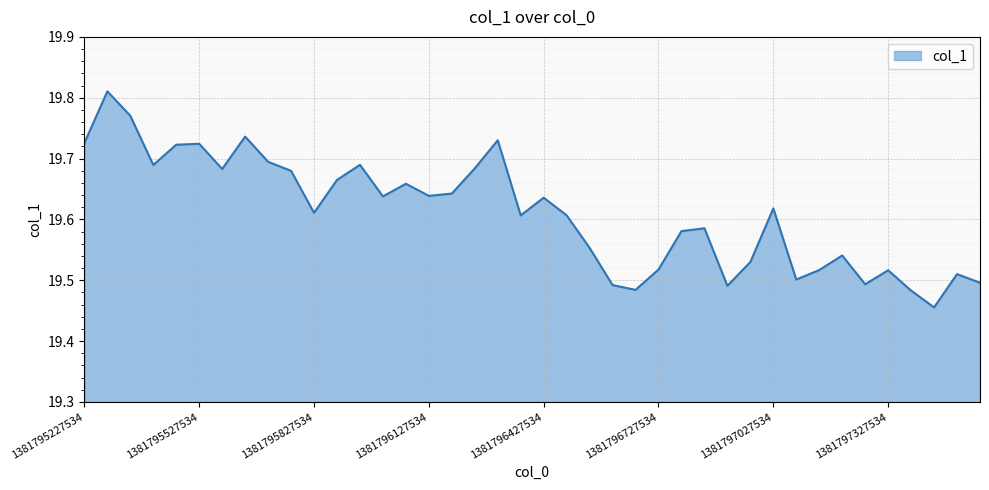

What is the difference between the maximum and minimum values?

0.4